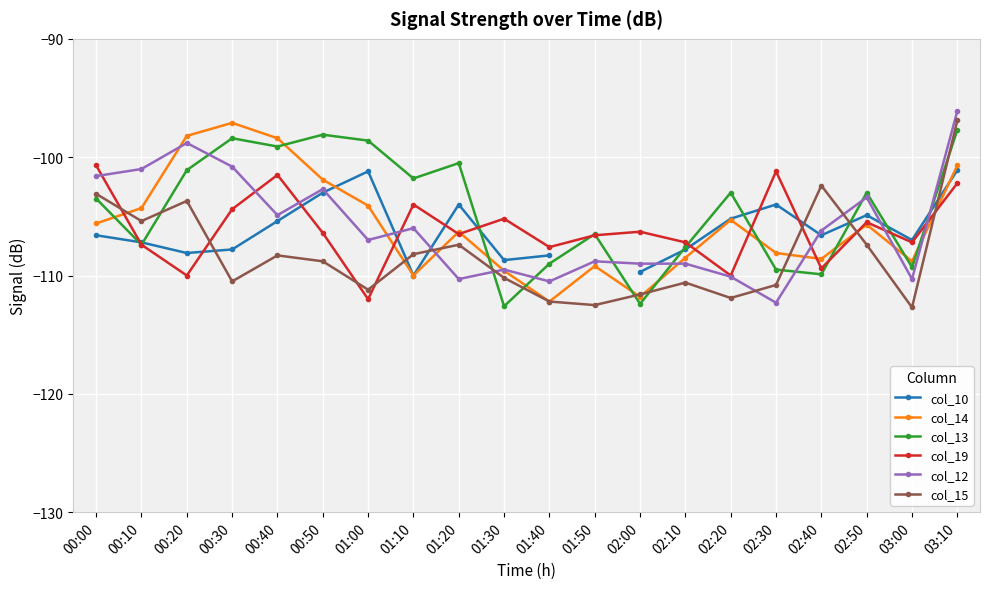

The value of col_19 at 02:10 is -169.6. True or false?

False